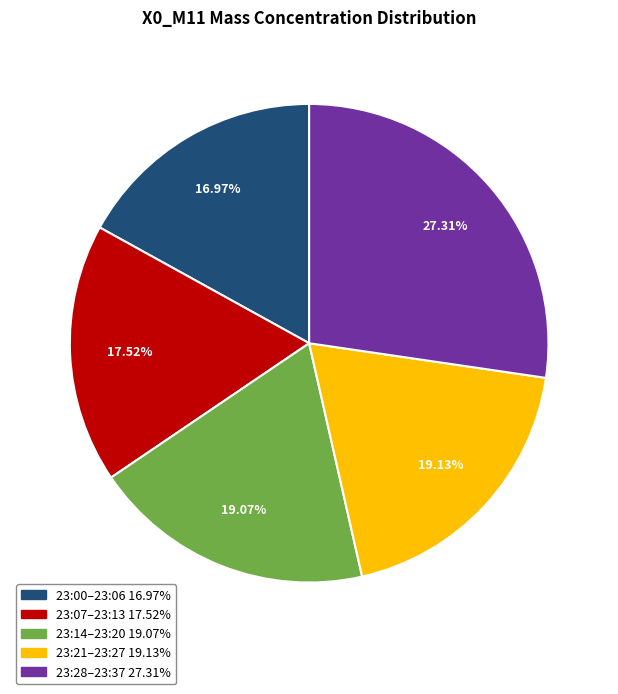

Is there any slice that represents more than half of the pie?

No